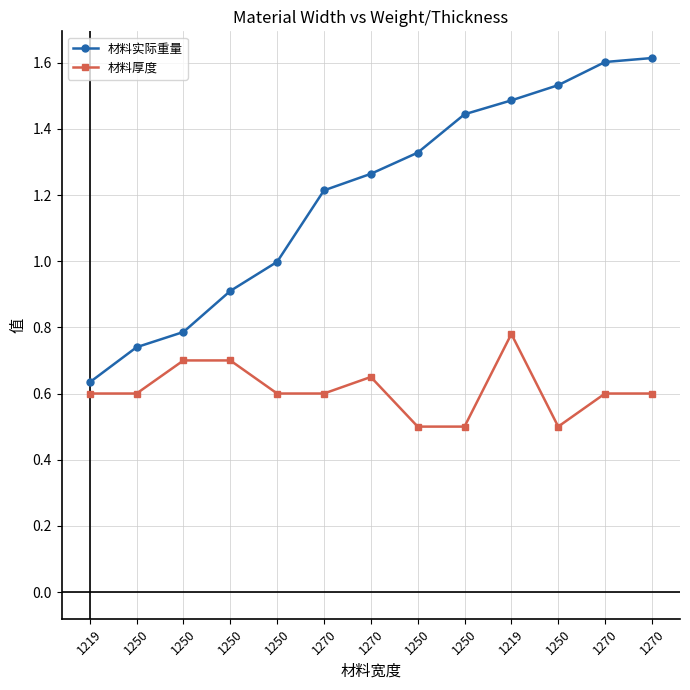

How many data points does each series have?

13